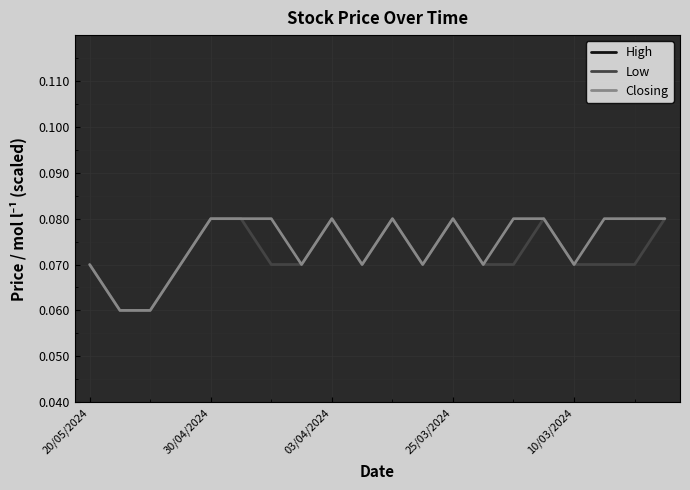

How many lines are shown in the chart?

3